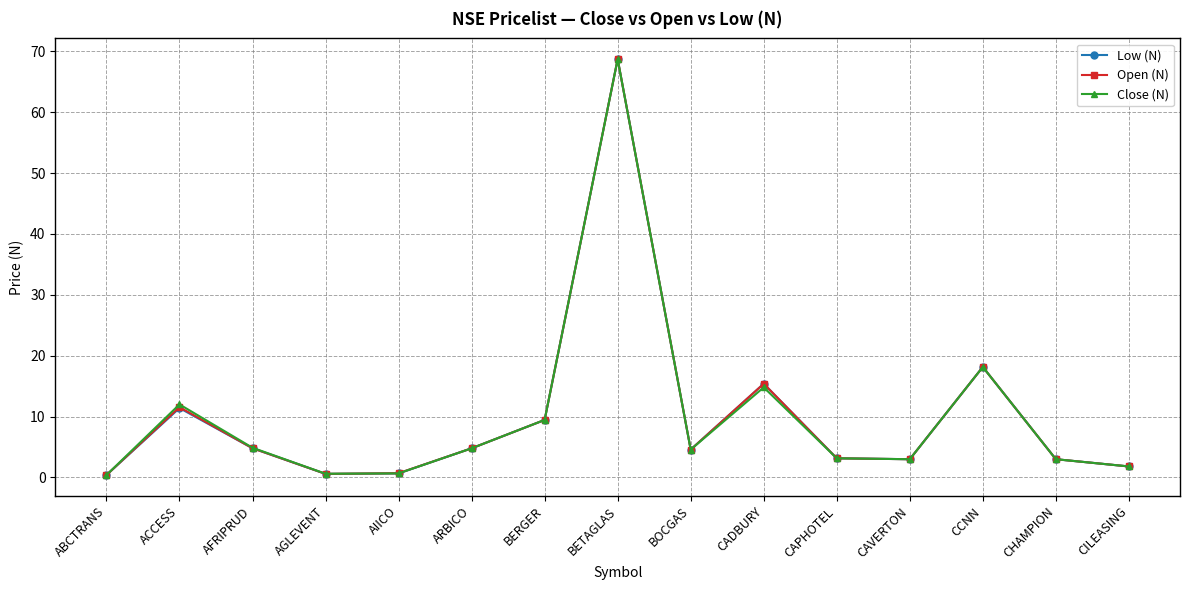

Is the value of Open (N) at ABCTRANS greater than the value of Close (N) at CAVERTON?

No